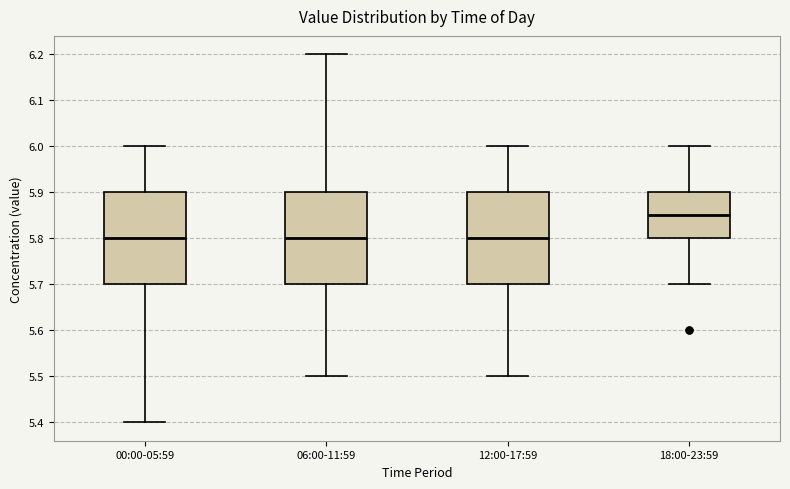

Reading left to right, transcribe this box plot: for each box, give where its median line is, the range the box spans, and where its two whiskers end, as read against the y-axis. The values are not printed on the chart, so give them approximately, as read against the axis.

00:00-05:59: median 5.80, box 5.70 to 5.90, whiskers 5.40 to 6.00
06:00-11:59: median 5.80, box 5.70 to 5.90, whiskers 5.50 to 6.20
12:00-17:59: median 5.80, box 5.70 to 5.90, whiskers 5.50 to 6.00
18:00-23:59: median 5.85, box 5.80 to 5.90, whiskers 5.70 to 6.00